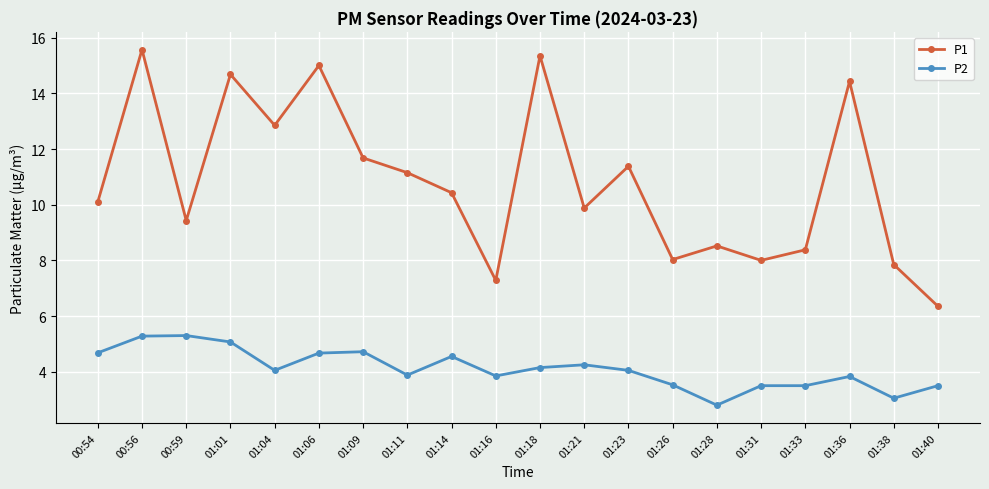

At which category is the sum across all series the highest?

00:56